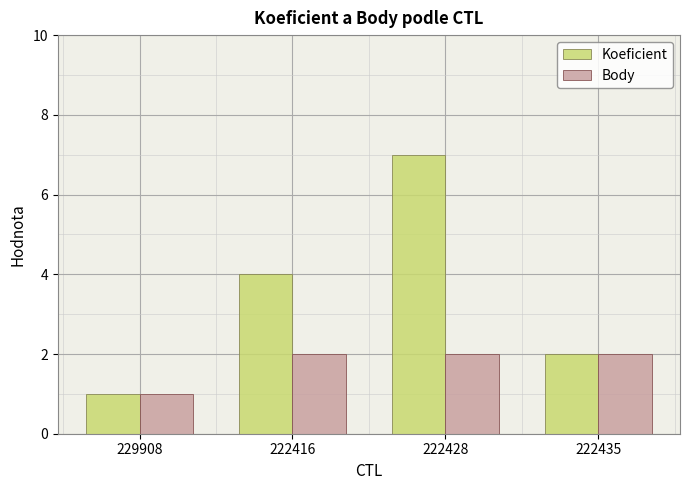

How many distinct data groups are displayed?

2